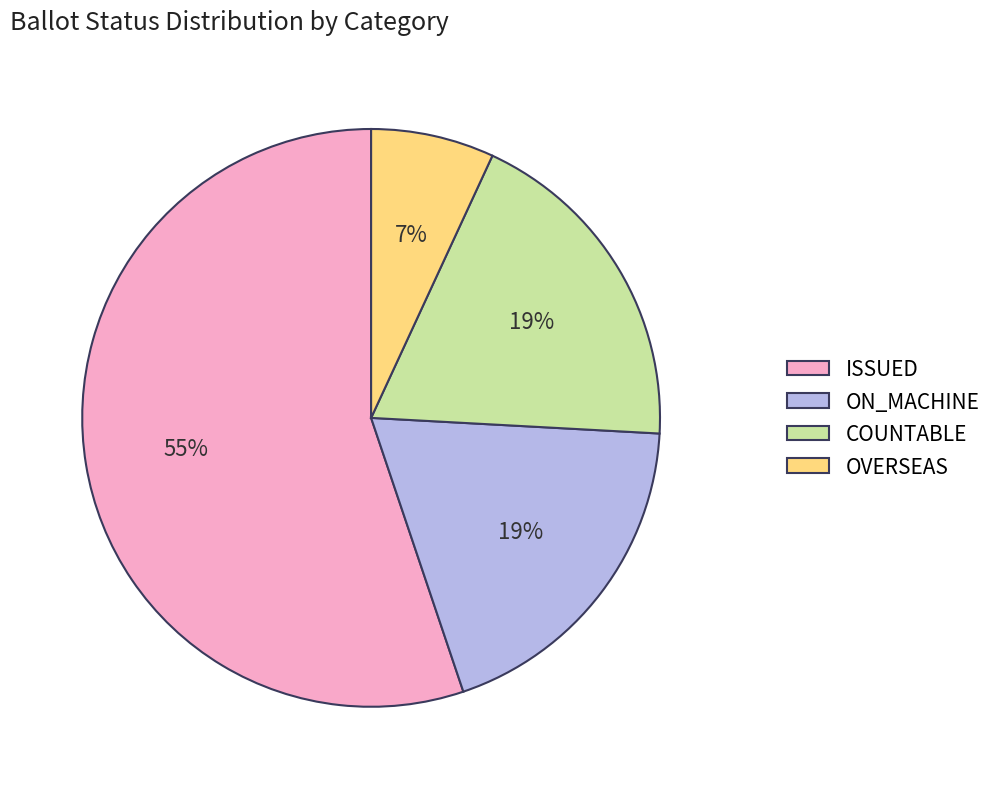

Approximately how many times larger is the value at ON_MACHINE compared to OVERSEAS?

2.7